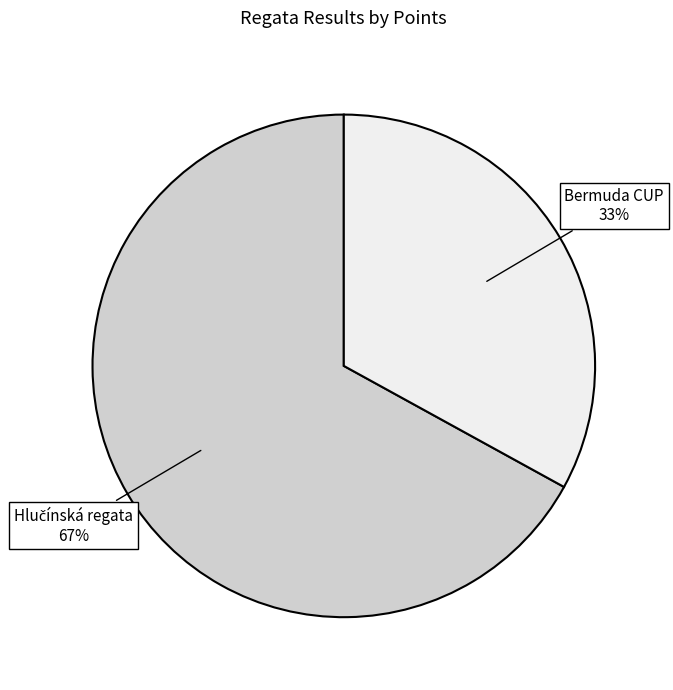

Count the number of slices in the pie.

2